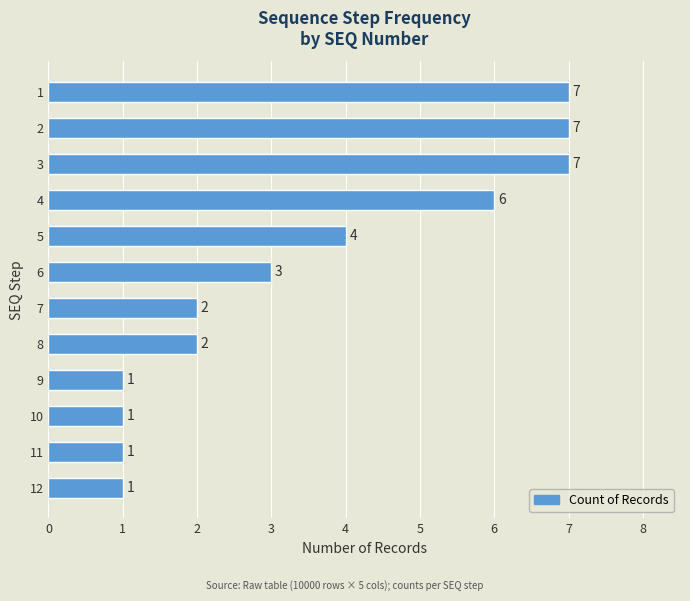

How many values are between 1 and 7?

12